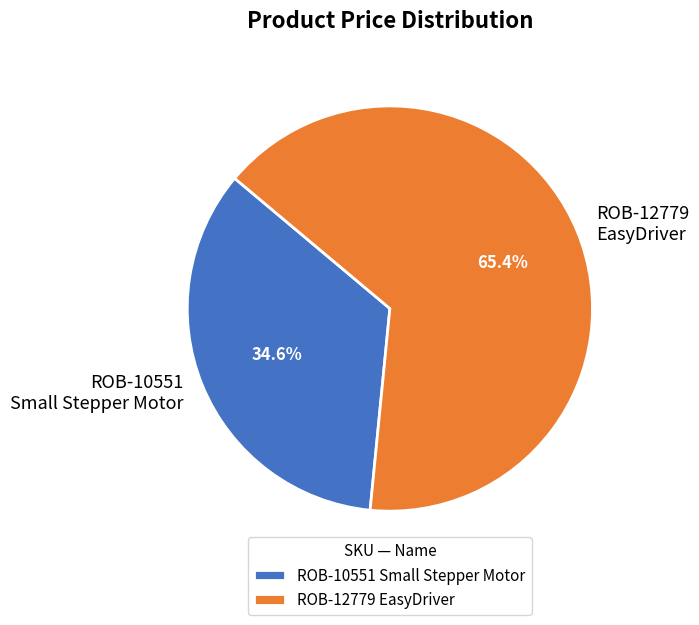

Which has a higher value, ROB-10551 Small Stepper Motor or ROB-12779 EasyDriver?

ROB-12779 EasyDriver